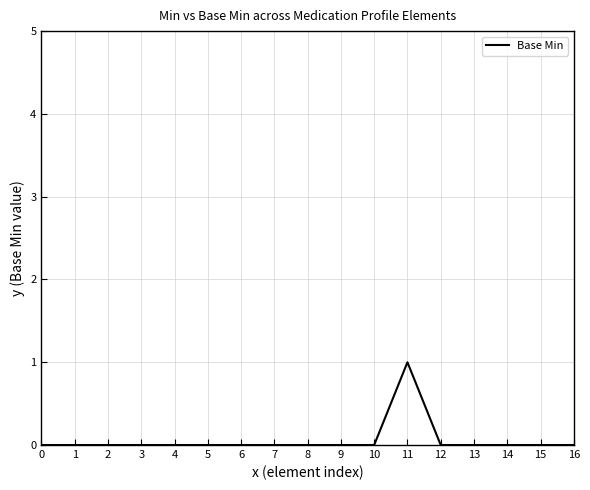

What is the sum of all values?

1